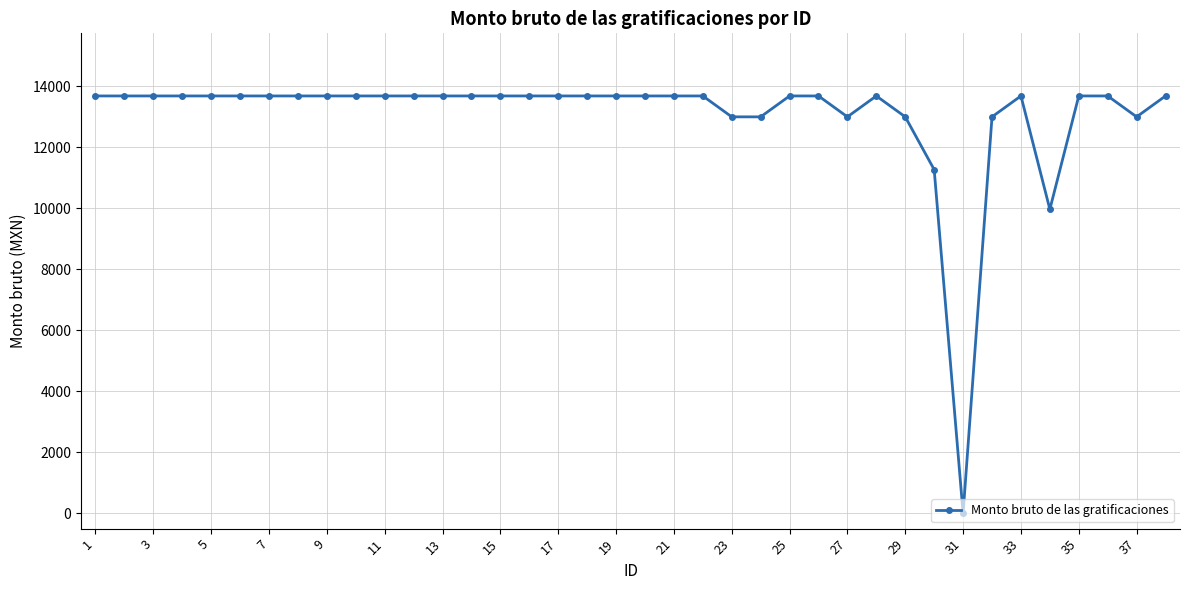

True or false: the data has more than 1 interior local peaks.

True